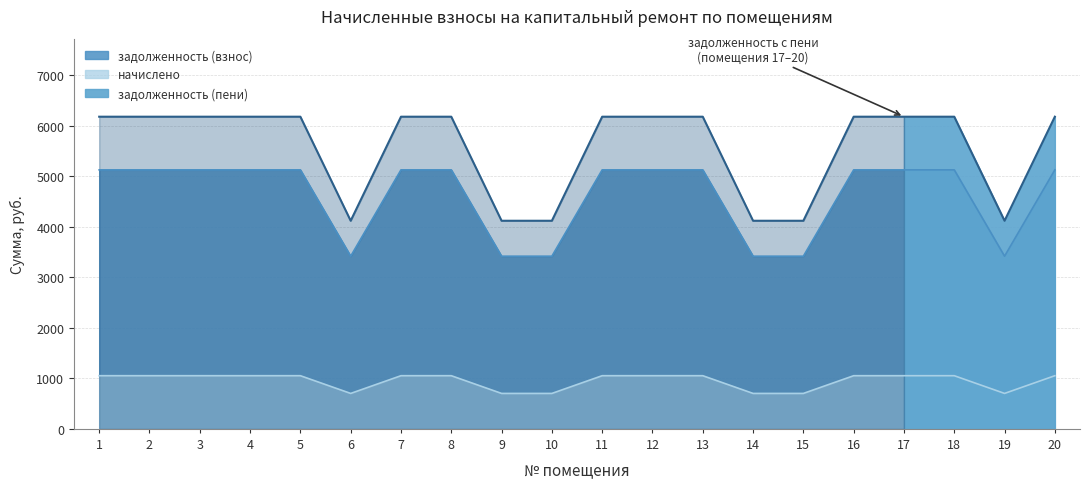

Rank the series by their average value, from highest to lowest.

задолженность (пени), задолженность (взнос), начислено